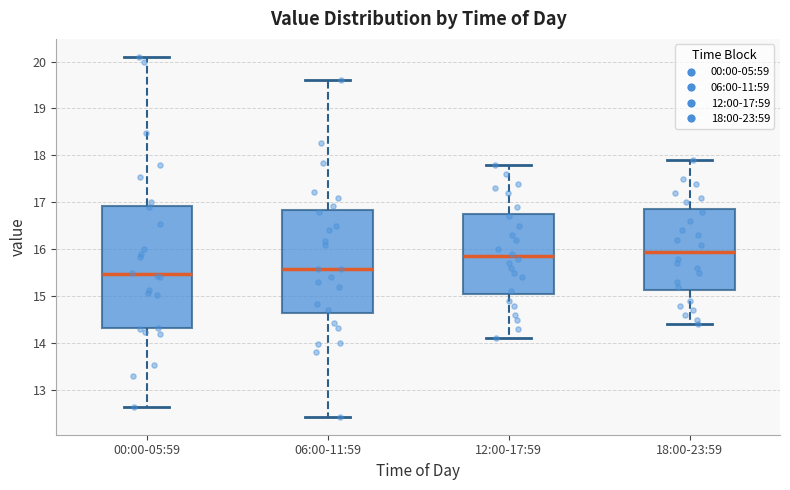

Where does the median line of the box for 06:00-11:59 sit on the y-axis? The values are not printed on the chart, so give them approximately, as read against the axis.

15.6